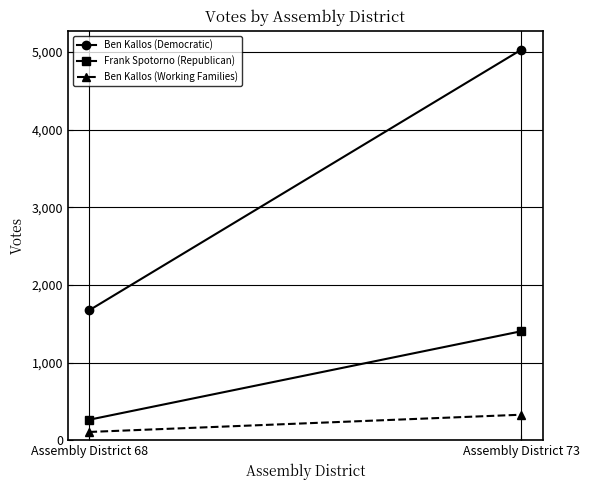

What is the total value across all series at Assembly District 68?

2045